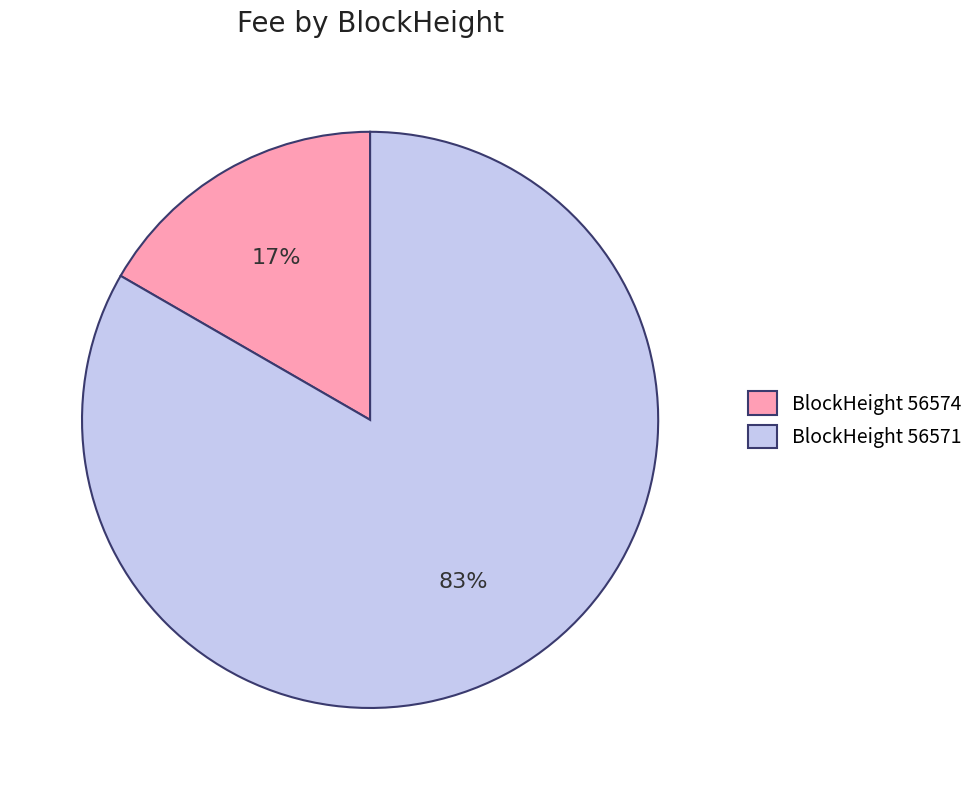

Rank the categories by value from lowest to highest.

BlockHeight 56574, BlockHeight 56571